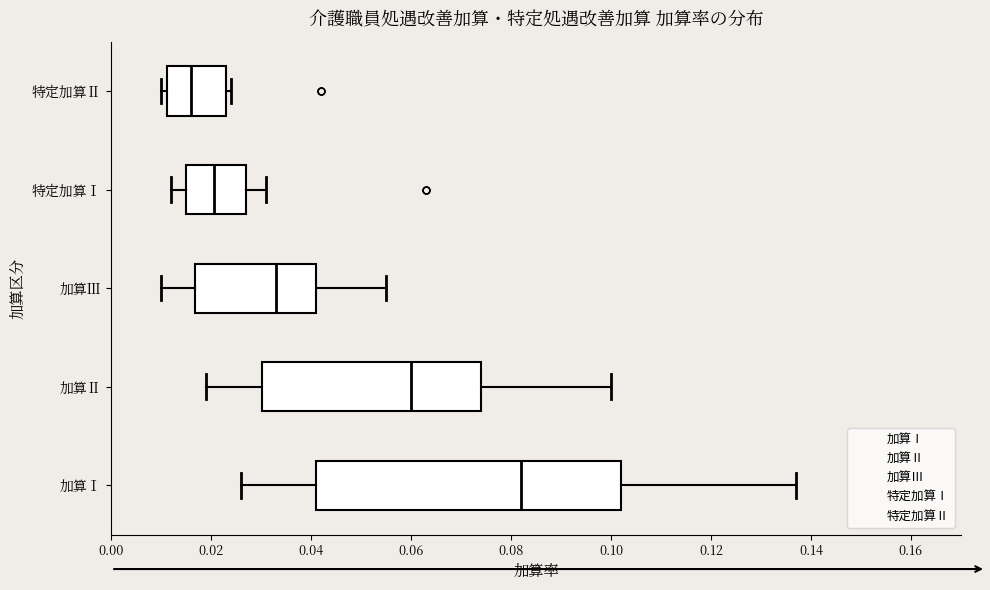

Where is the left edge of the box for 加算Ⅲ on the x-axis? The values are not printed on the chart, so give them approximately, as read against the axis.

0.016